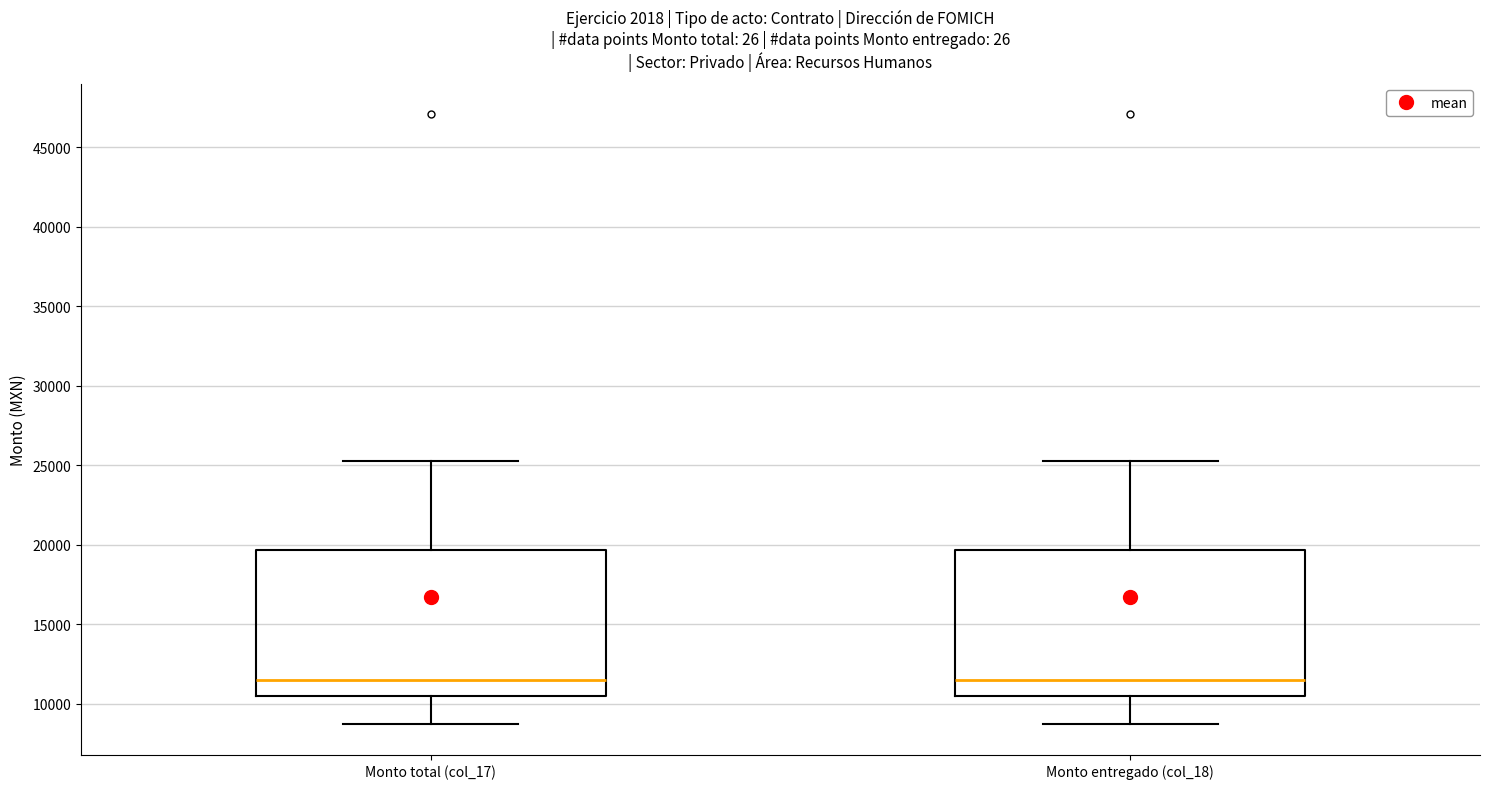

Reading left to right, transcribe this box plot: for each box, give where its median line is, the range the box spans, and where its two whiskers end, as read against the y-axis. The values are not printed on the chart, so give them approximately, as read against the axis.

Monto total (col_17): median 11500, box 10500 to 19500, whiskers 8500 to 25500
Monto entregado (col_18): median 11500, box 10500 to 19500, whiskers 8500 to 25500